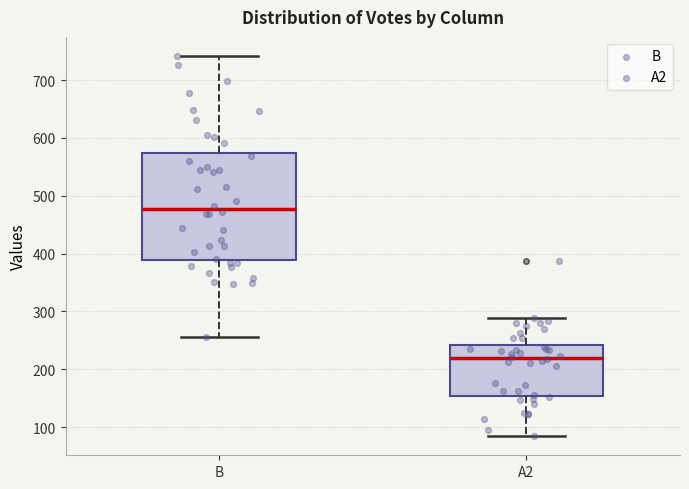

Which box's median line is the highest?

B